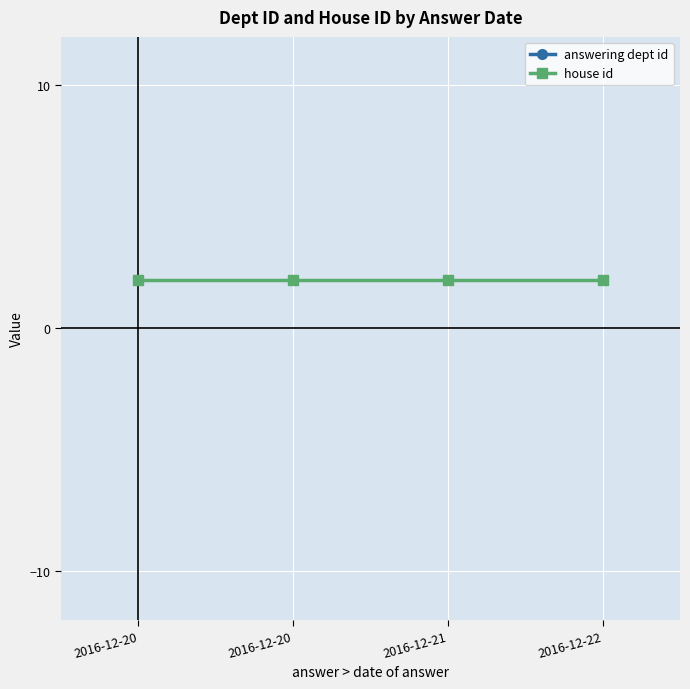

What is the sum of the house id values at 2016-12-20 and 2016-12-22?

4